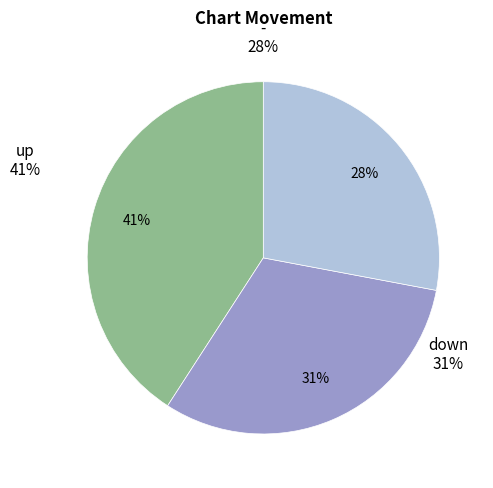

To the nearest percent, what percentage of the pie is -?

28%